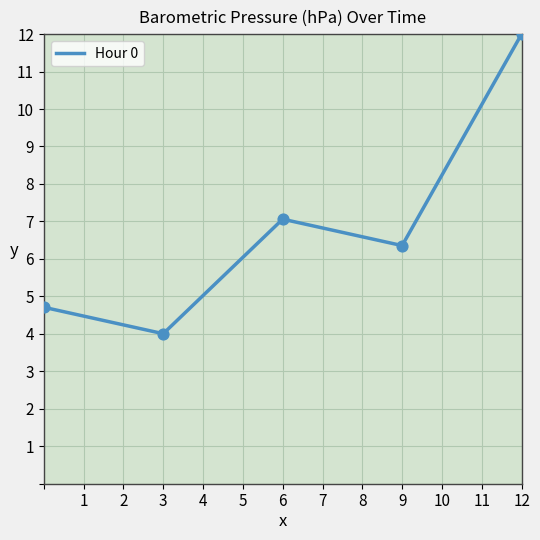

What is the difference between the second highest and minimum values?

3.1